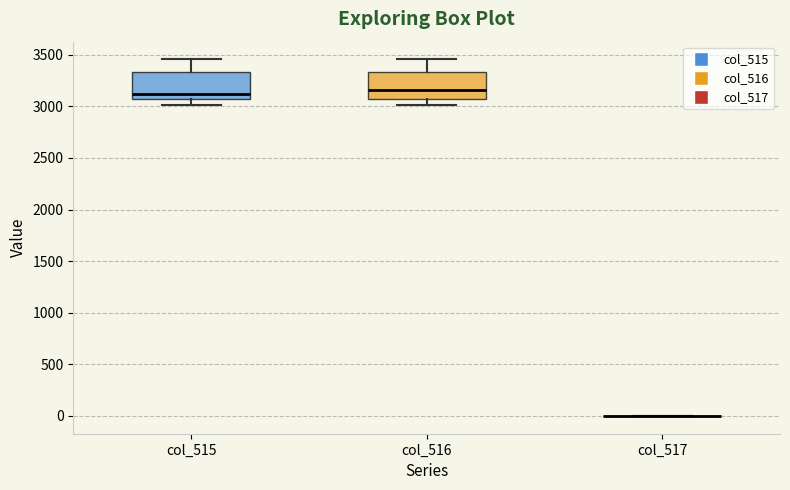

Reading left to right, transcribe this box plot: for each box, give where its median line is, the range the box spans, and where its two whiskers end, as read against the y-axis. The values are not printed on the chart, so give them approximately, as read against the axis.

col_515: median 3100, box 3050 to 3350, whiskers 3000 to 3450
col_516: median 3150, box 3050 to 3350, whiskers 3000 to 3450
col_517: box collapsed to a line at 0, whiskers 0 to 0